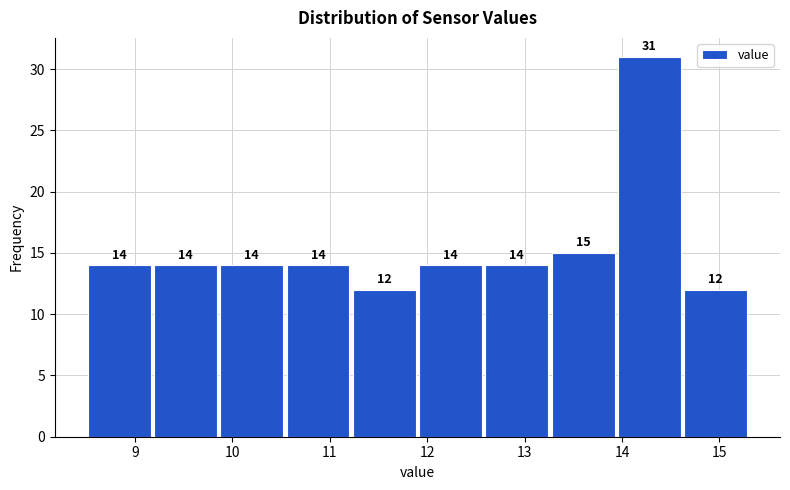

Reading left to right, list every bar in this chart as the range it spans on the x-axis followed by its height. The bar edges are not printed on the chart, so give them approximately, as read against the axis.

8.50 to 9.18: 14
9.18 to 9.86: 14
9.86 to 10.54: 14
10.54 to 11.22: 14
11.22 to 11.90: 12
11.90 to 12.58: 14
12.58 to 13.26: 14
13.26 to 13.94: 15
13.94 to 14.62: 31
14.62 to 15.30: 12